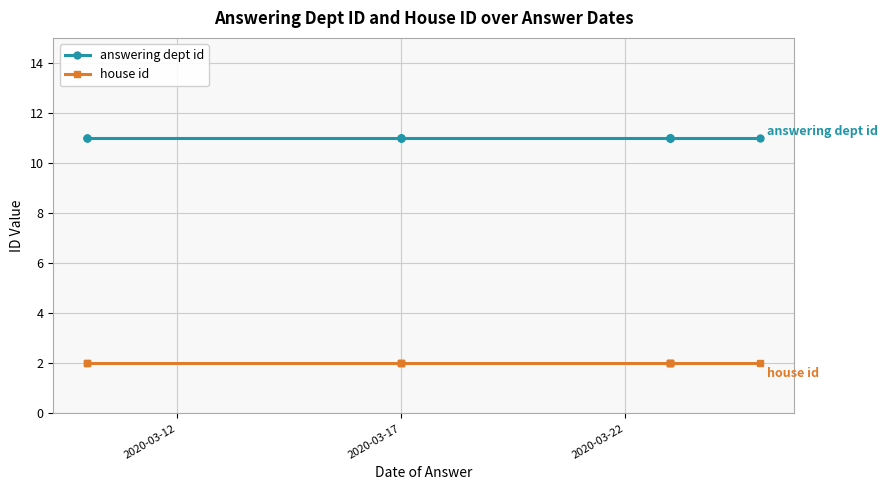

Is the value of house id at 2020-03-17 greater than the value of answering dept id at 2020-03-17?

No